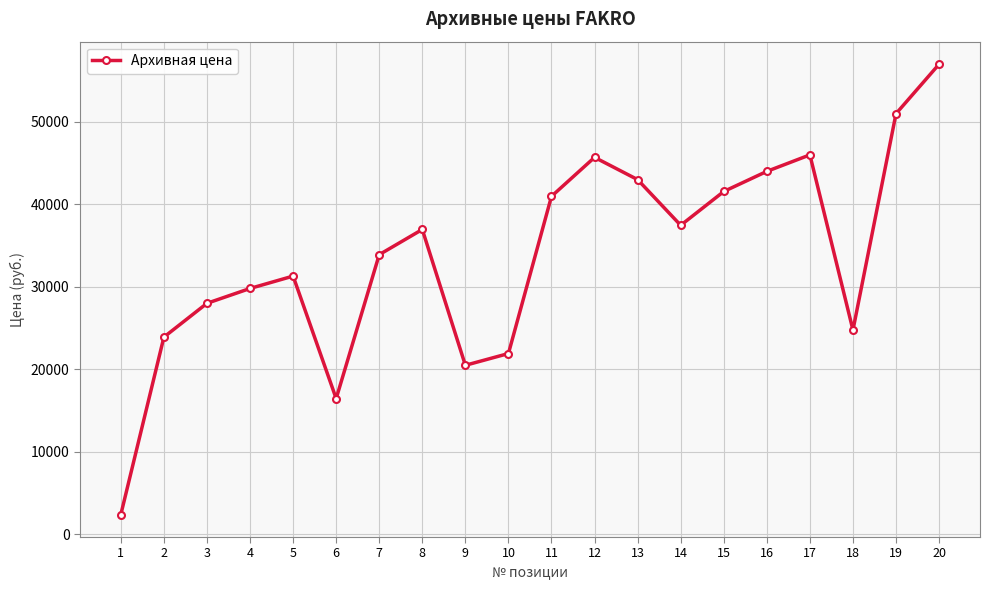

How many lines are shown in the chart?

1